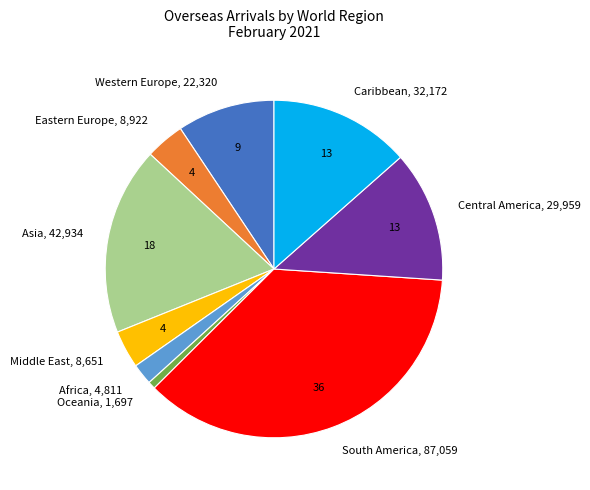

Which has a higher value, Africa or Oceania?

Africa